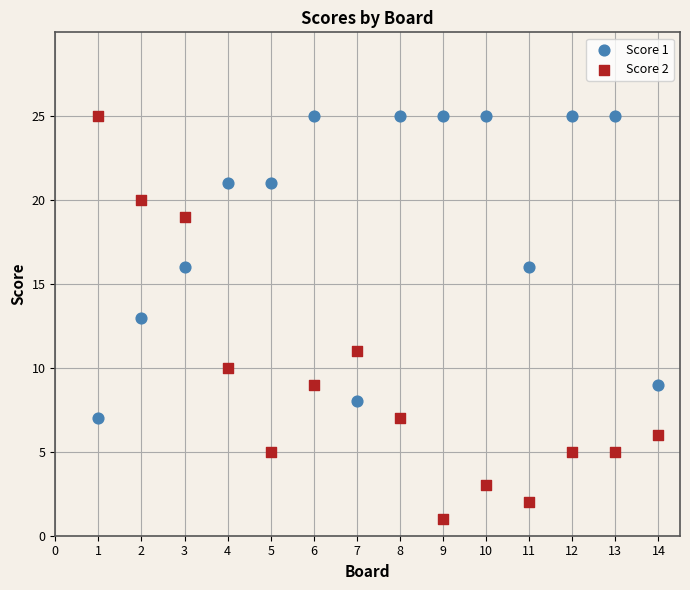

What are all the series names shown in the legend?

Score 1, Score 2